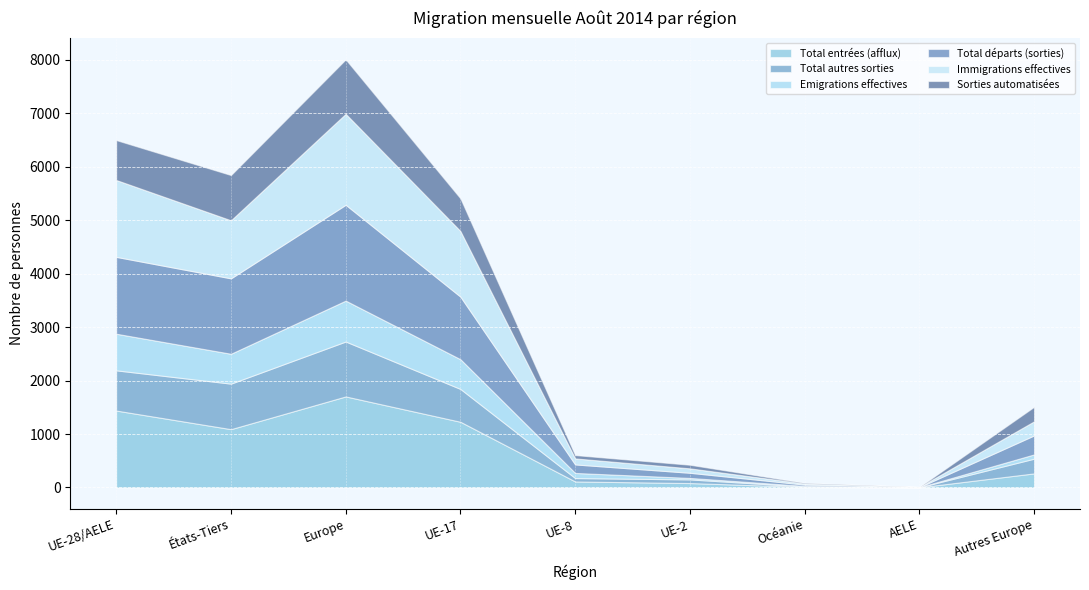

In Total autres sorties, how many points are higher than both neighbors (excluding endpoints)?

2